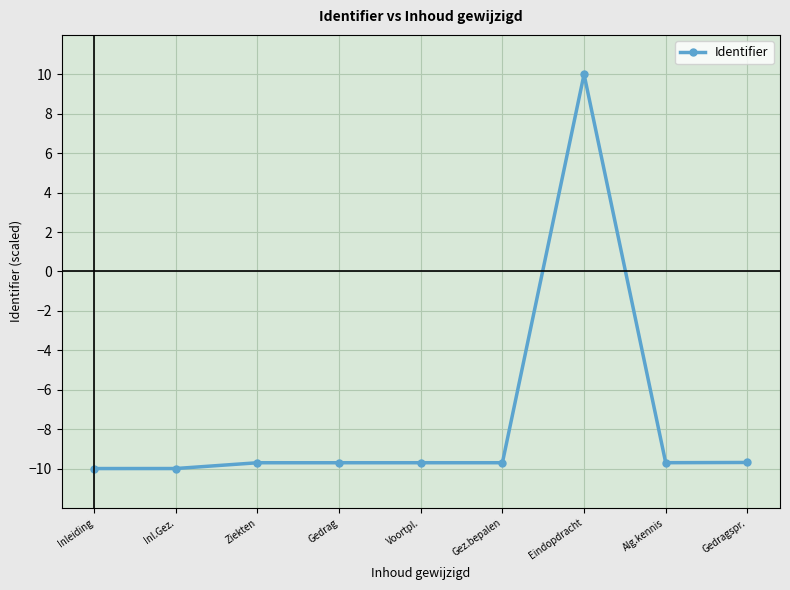

How many values are below zero?

8